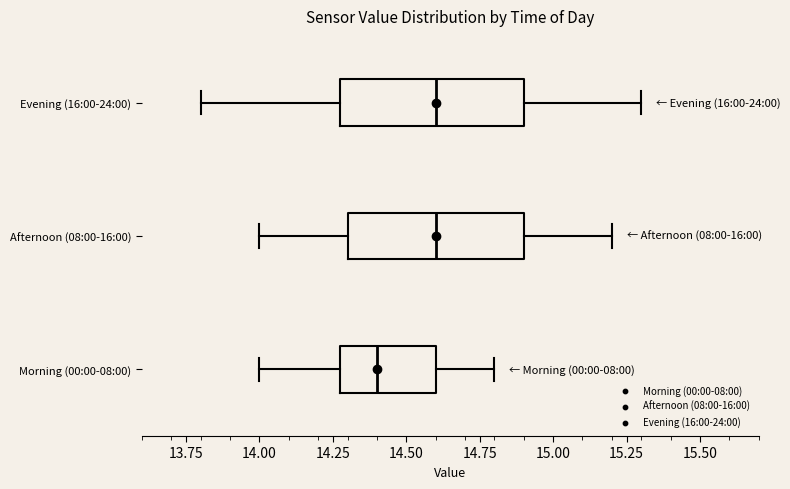

Where is the left edge of the box for Morning (00:00-08:00) on the x-axis? The values are not printed on the chart, so give them approximately, as read against the axis.

14.3